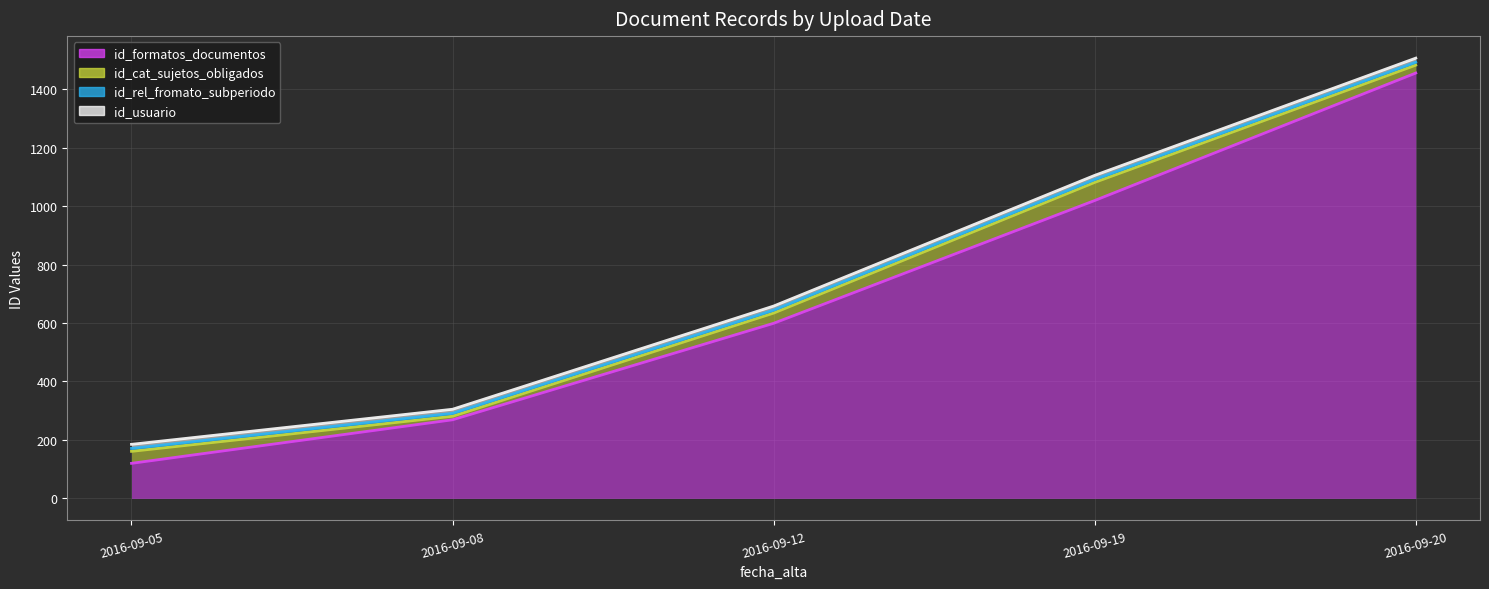

At which category does the chart reach its peak across all series?

2016-09-20